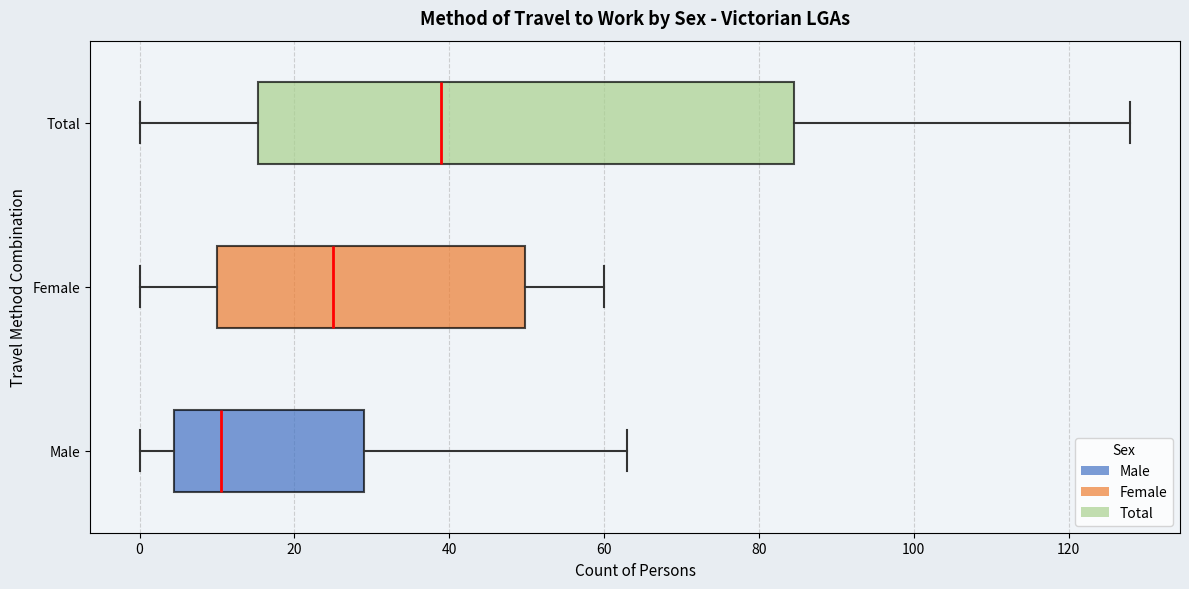

Where is the left edge of the box for Female on the x-axis? The values are not printed on the chart, so give them approximately, as read against the axis.

10